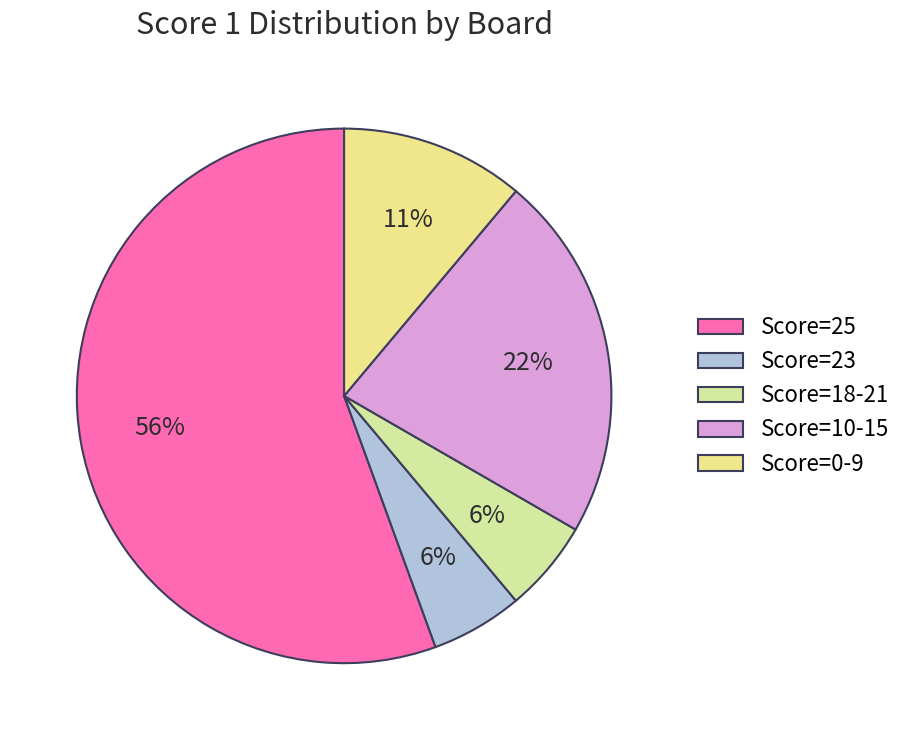

To the nearest percent, what is the average slice percentage?

20%